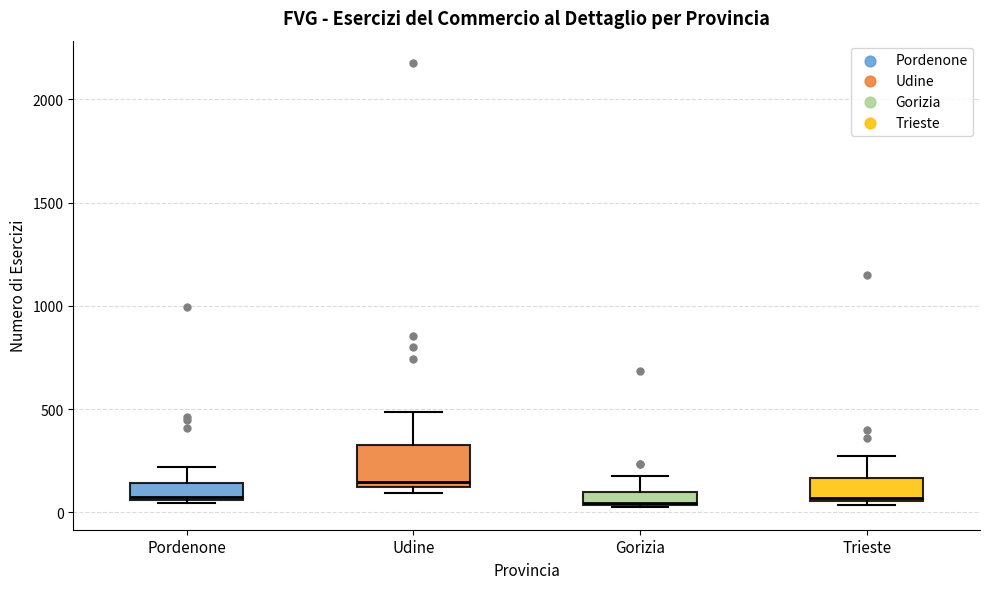

Comparing the boxes themselves (not the whiskers), which one is the tallest?

Udine